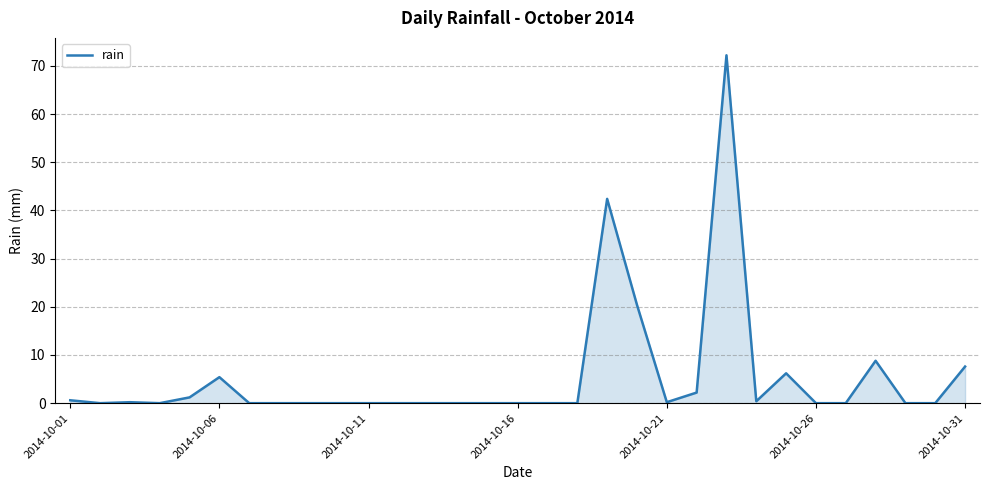

How many interior local valleys (lower than both neighbors) does the data have?

4